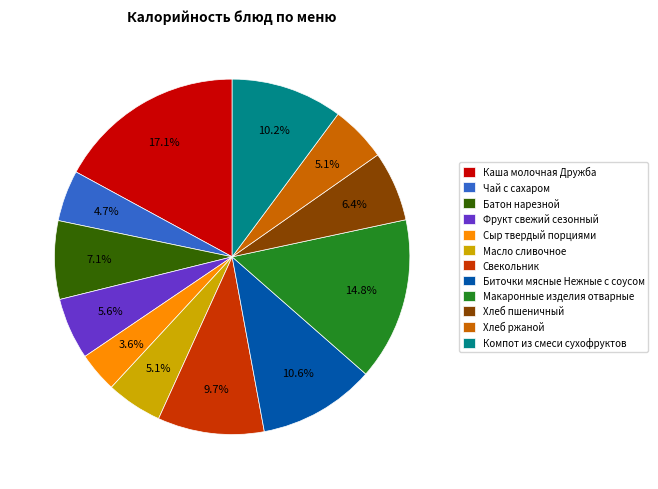

To the nearest percent, what is the average slice percentage?

8%